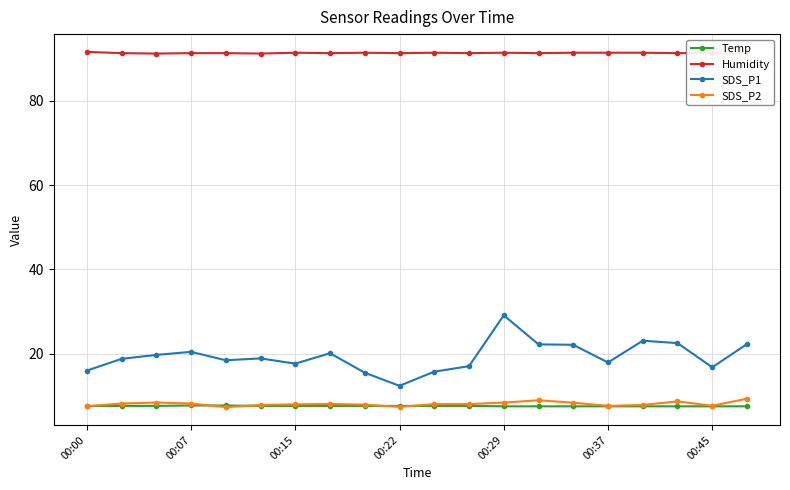

At how many categories does at least one series exceed 49?

20